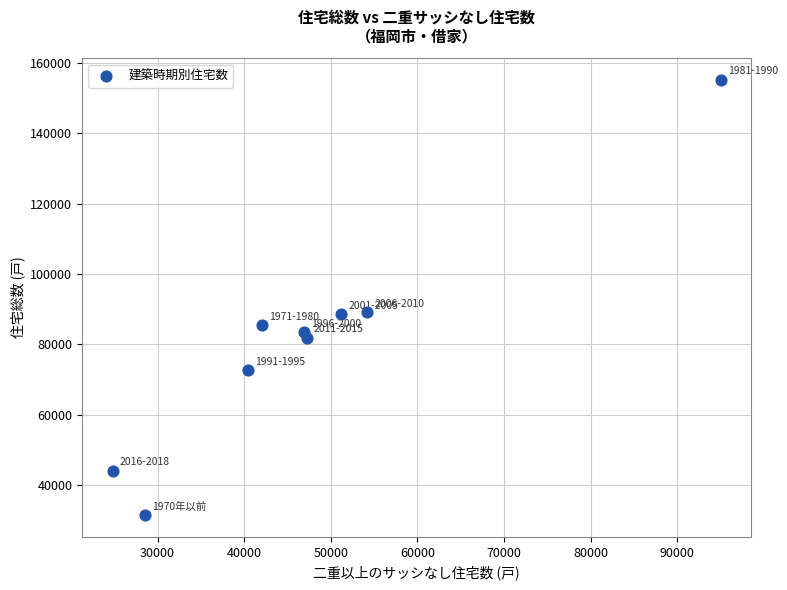

What is the range of Y values (max minus min)?

123800